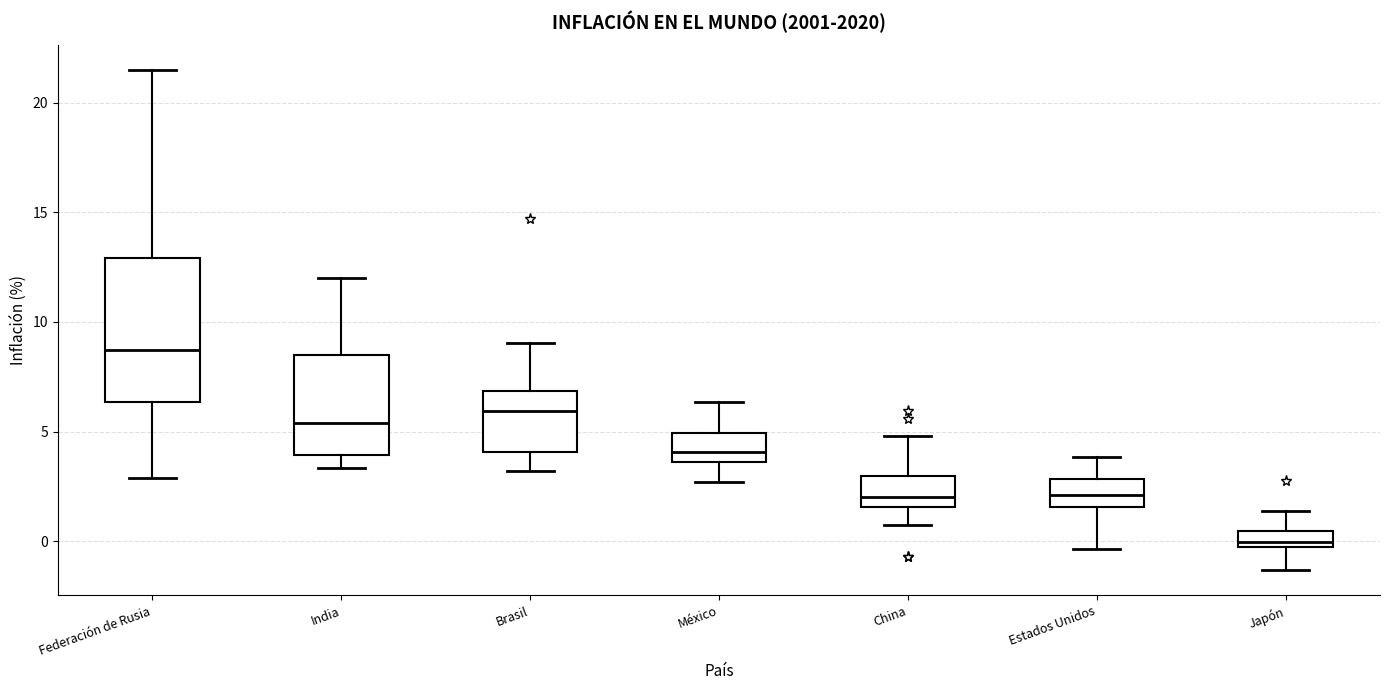

Comparing the boxes themselves (not the whiskers), which one is the tallest?

Federación de Rusia